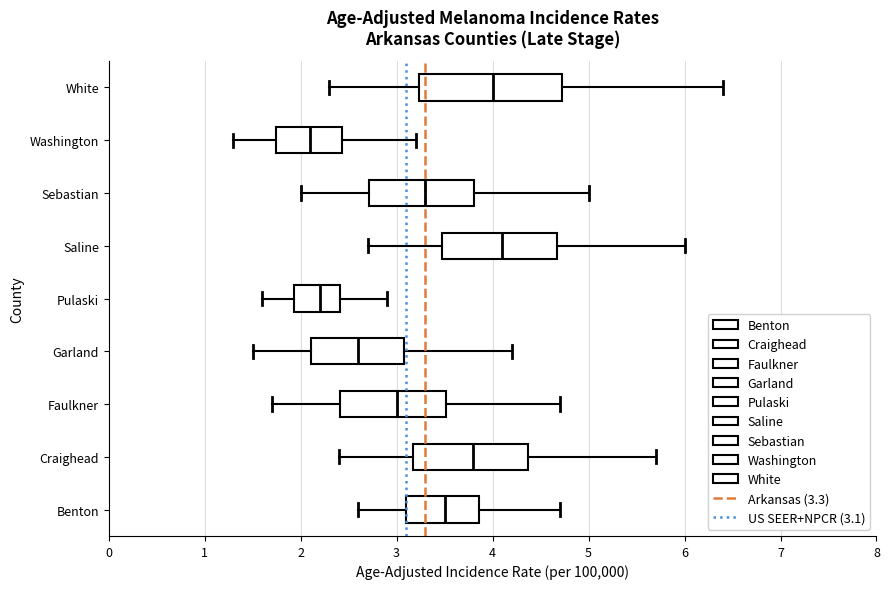

Which box has the furthest to the left median line?

Washington